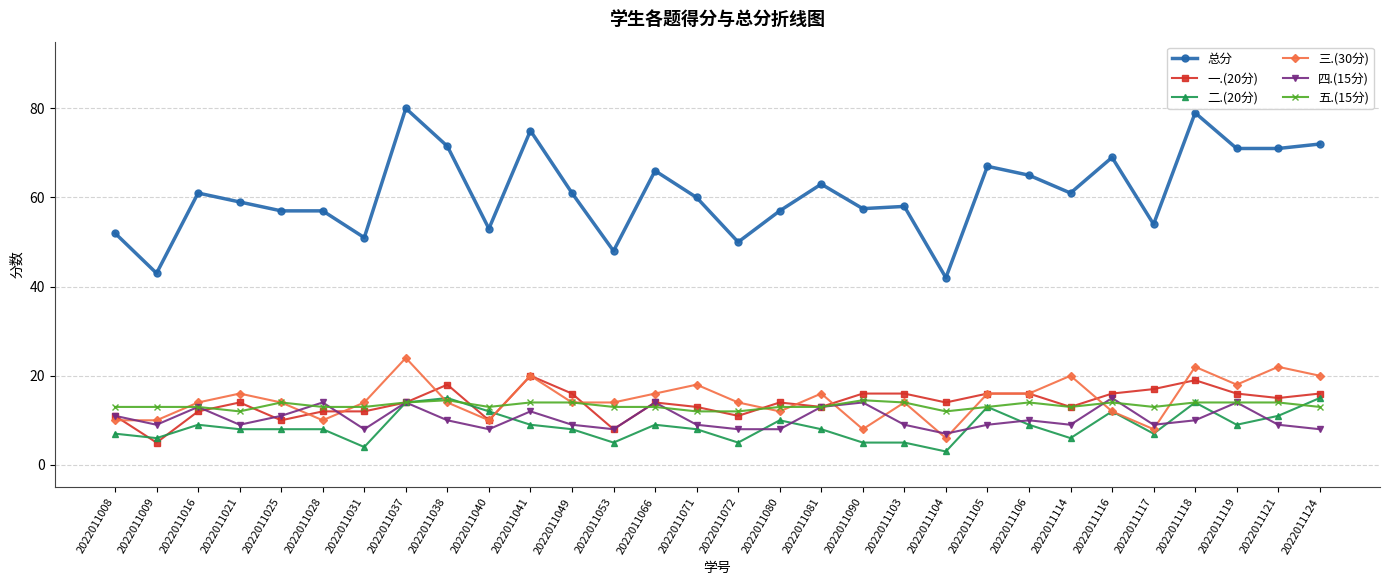

Which series has the largest total across all categories?

总分